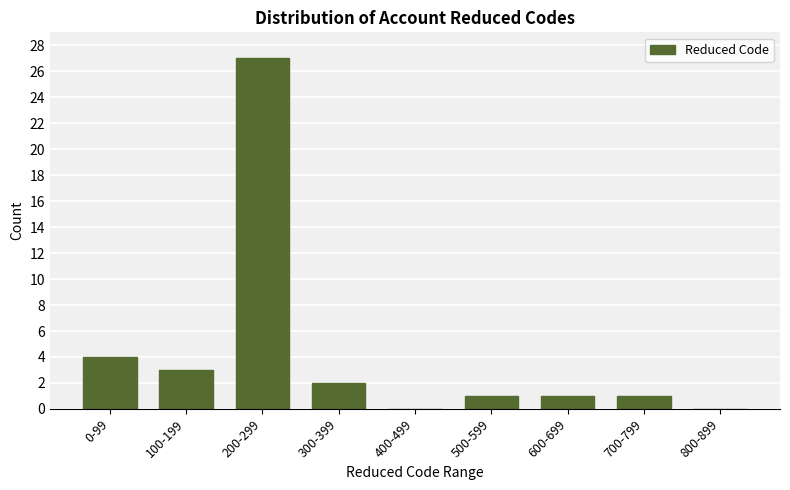

Reading left to right, what are all the values shown in this chart?

0-99=4	100-199=3	200-299=27	300-399=2	400-499=0	500-599=1	600-699=1	700-799=1	800-899=0